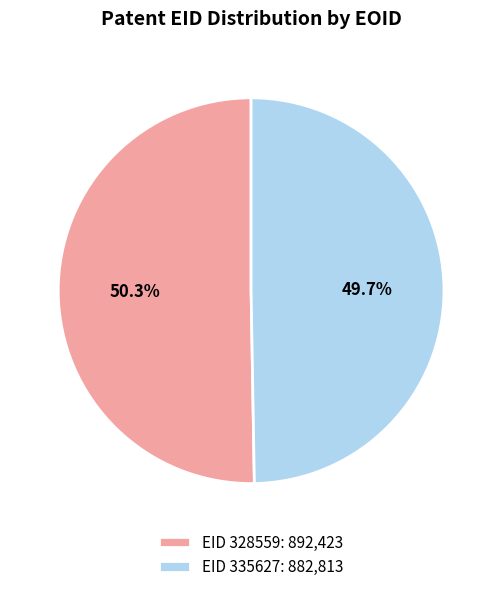

Which slice is the largest?

EID 328559: 892,423